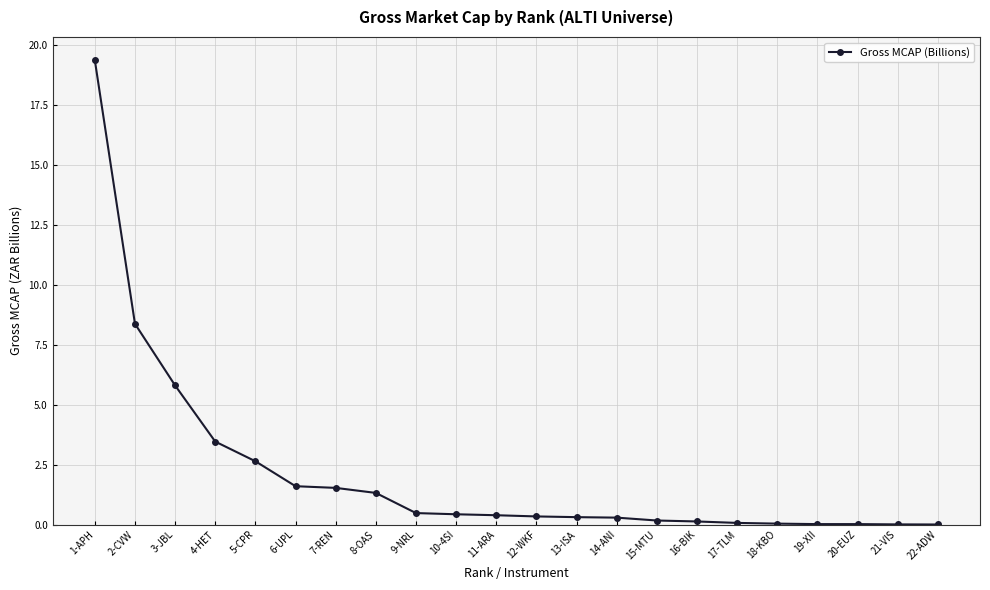

True or false: the data shows 8.6 at 3-JBL.

False